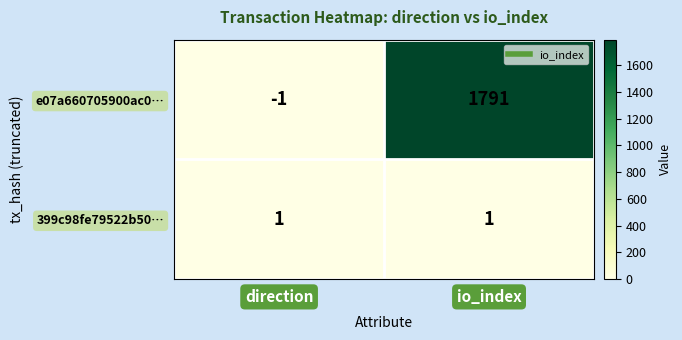

Rank the series by their maximum value, from highest to lowest.

e07a660705900ac0…, 399c98fe79522b50…